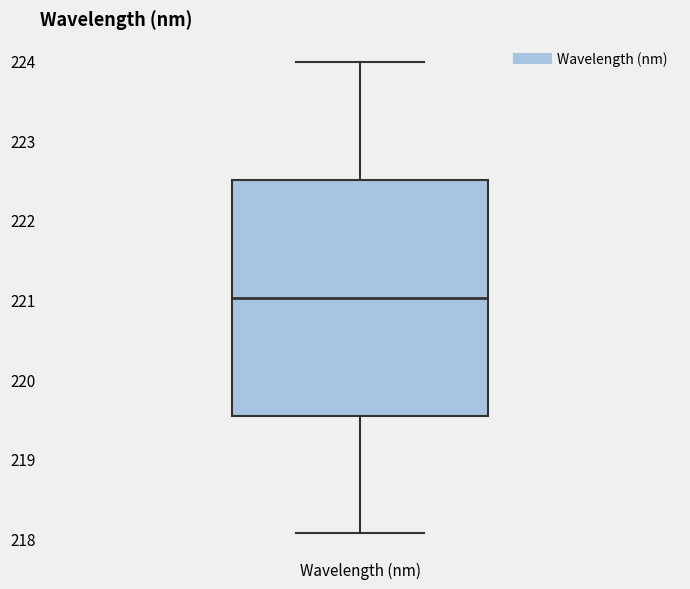

Where is the upper edge of the box for Wavelength (nm) on the y-axis? The values are not printed on the chart, so give them approximately, as read against the axis.

222.5